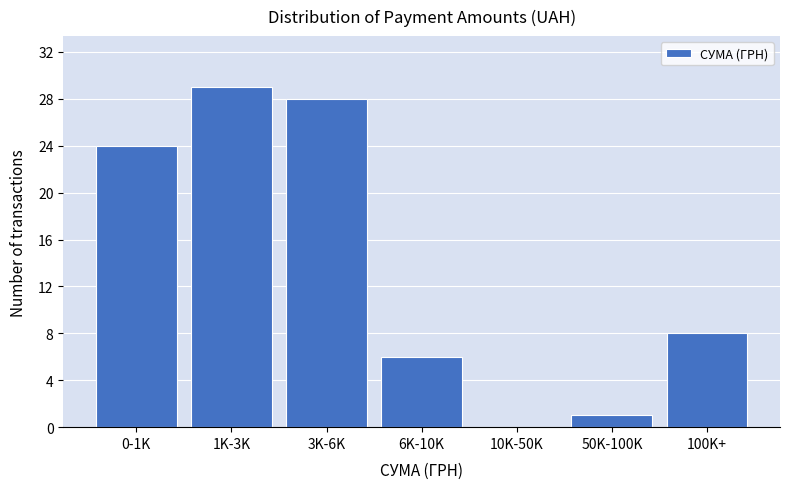

Reading left to right, list all the values displayed in this chart.

0-1K=24	1K-3K=29	3K-6K=28	6K-10K=6	10K-50K=0	50K-100K=1	100K+=8